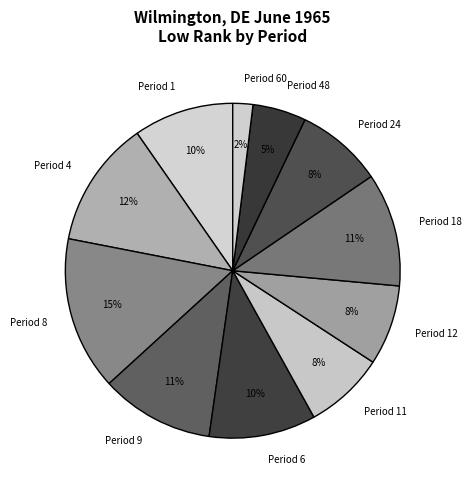

What is the smallest slice in the pie chart?

Period 60